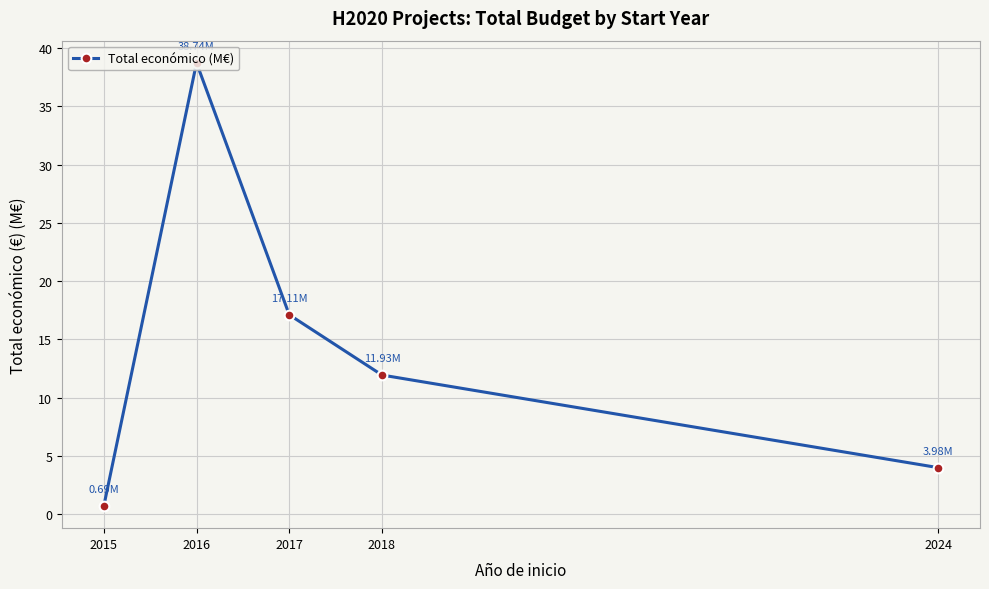

Does the chart display data point markers on the line(s)?

Yes